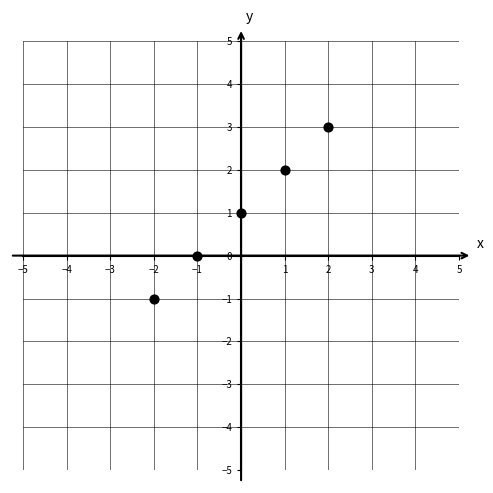

What is the range of Y values (max minus min)?

4